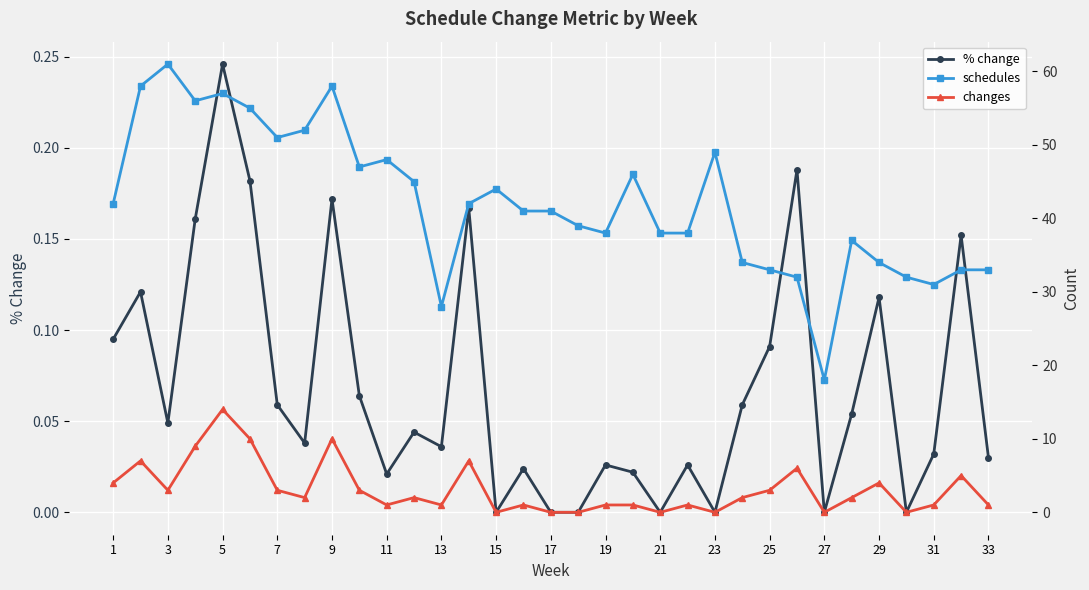

True or false: % change has more than 2 points higher than both neighbors.

True